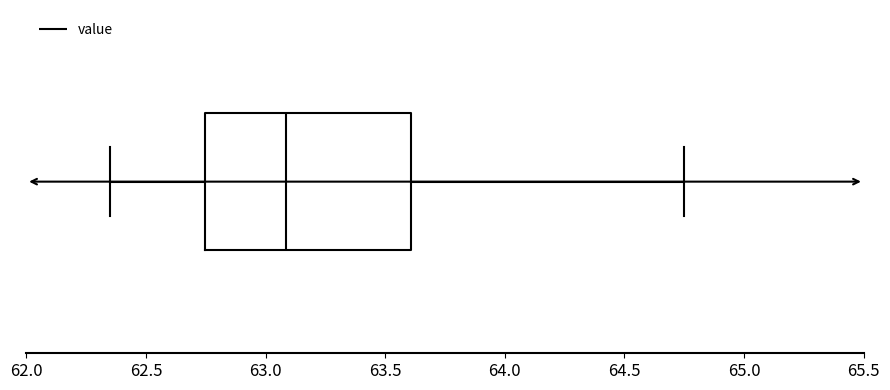

Read this box plot against the x-axis: the position of the median line, the range covered by the box, and the ends of both whiskers. The values are not printed on the chart, so give them approximately, as read against the axis.

median 63.10, box 62.75 to 63.60, whiskers 62.35 to 64.75